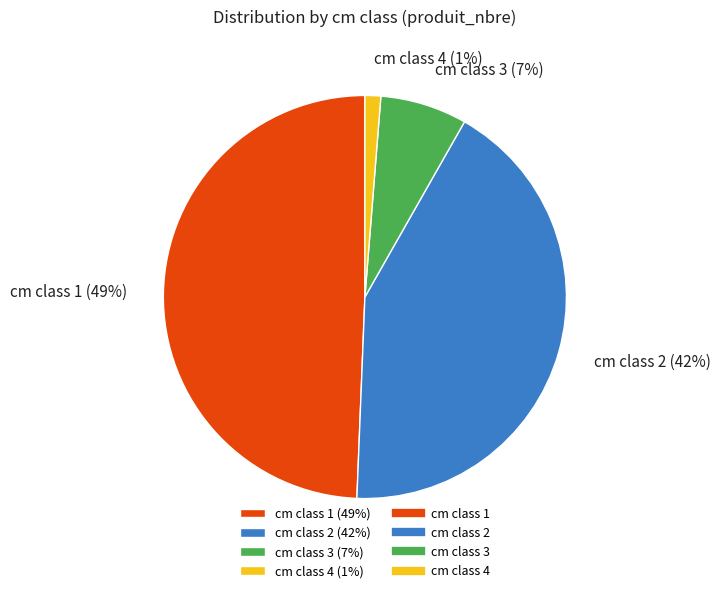

True or false: cm class 3 (7%) accounts for 7% of the total.

True